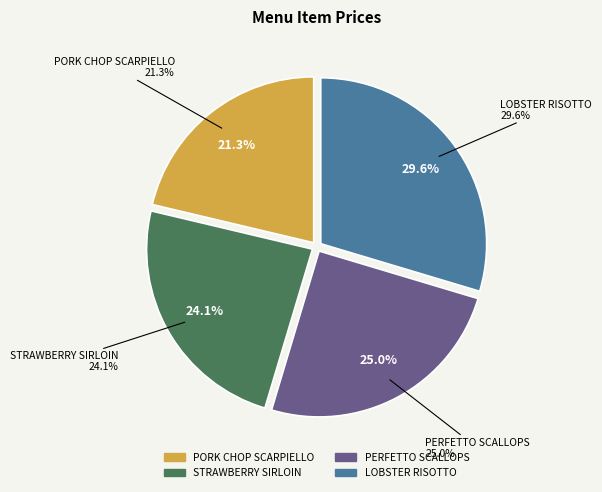

What percentage is the PORK CHOP SCARPIELLO slice, to the nearest percent?

21%